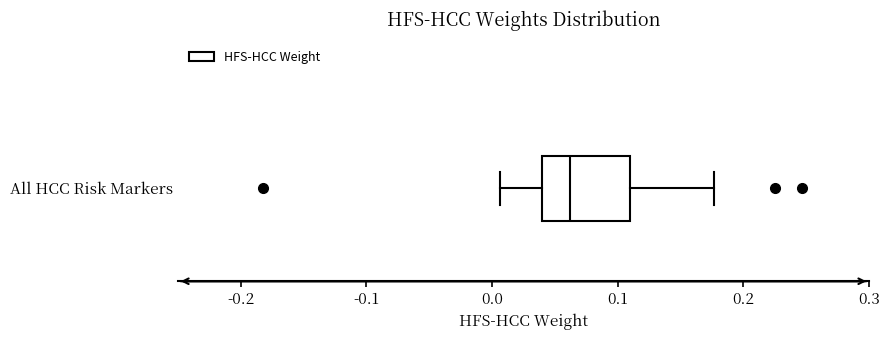

Where does the right whisker of the box for All HCC Risk Markers end on the x-axis? The values are not printed on the chart, so give them approximately, as read against the axis.

0.18